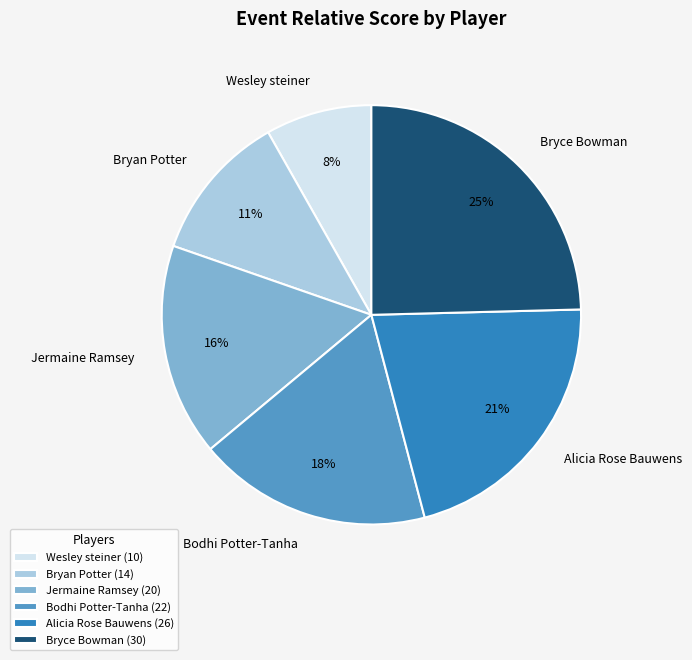

How many slices are in this pie chart?

6